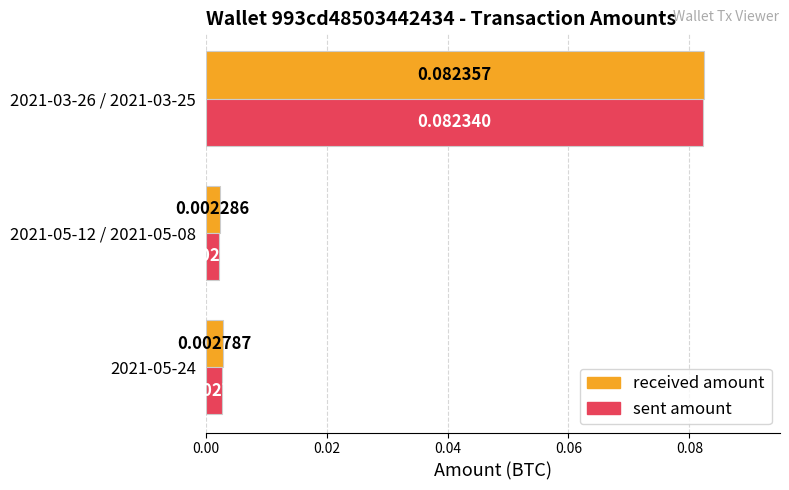

Rank the series by their maximum value, from highest to lowest.

received amount, sent amount